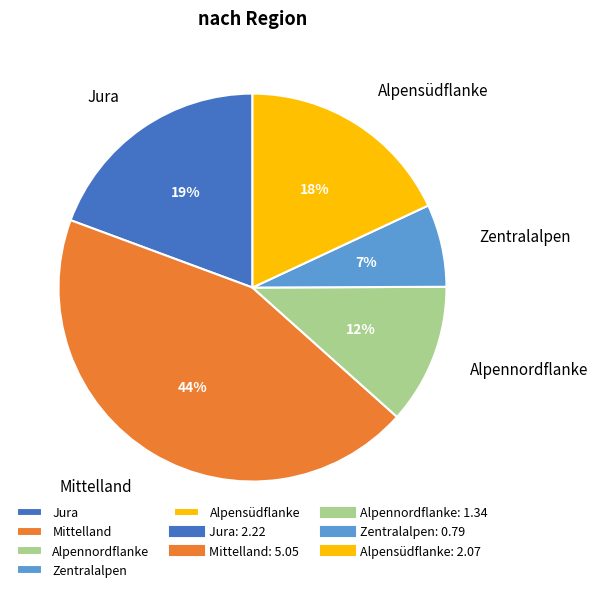

Is Zentralalpen the majority of the pie?

No